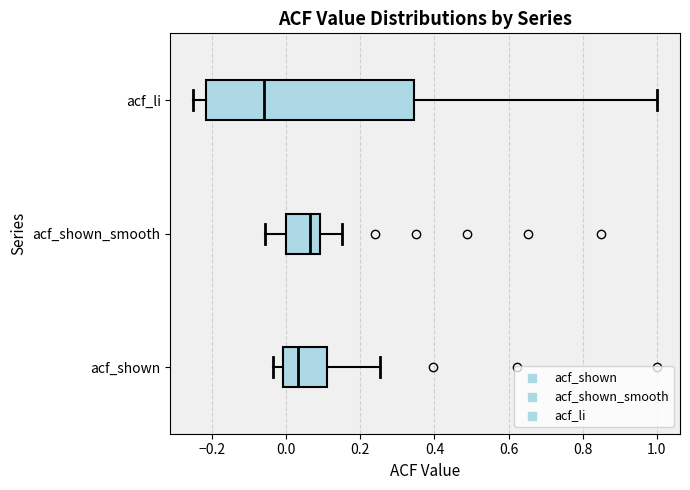

Reading bottom to top, read every box against the x-axis: the position of its median line, the range the box covers, and the ends of its whiskers. The values are not printed on the chart, so give them approximately, as read against the axis.

acf_shown: median 0.04, box 0.00 to 0.12, whiskers -0.04 to 0.26
acf_shown_smooth: median 0.06, box 0.00 to 0.10, whiskers -0.06 to 0.16
acf_li: median -0.06, box -0.22 to 0.34, whiskers -0.24 to 1.00